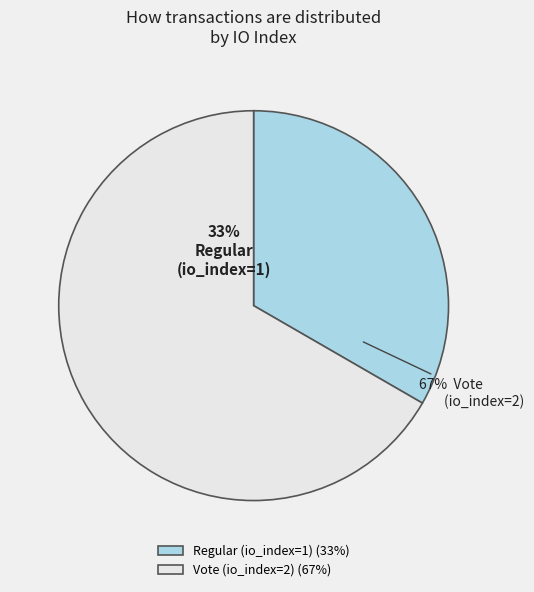

Is it true that Regular (io_index=1) is 33% of the pie?

True